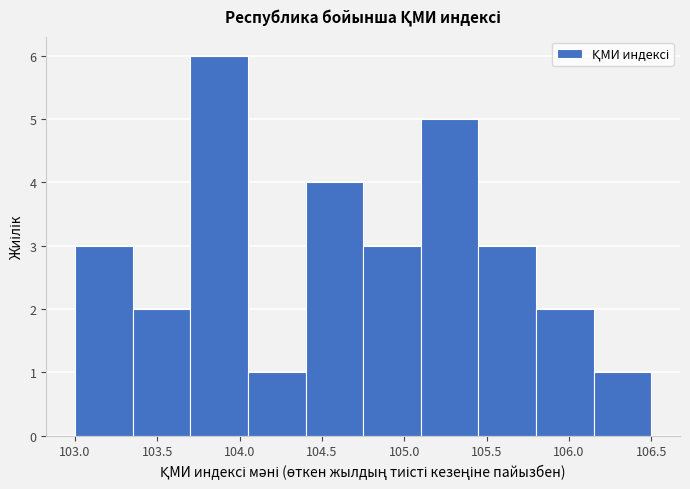

Reading left to right, list every bar in this chart as the range it spans on the x-axis followed by its height. The values are not printed on the chart, so give them approximately, as read against the axis.

103.00 to 103.35: 3
103.35 to 103.70: 2
103.70 to 104.05: 6
104.05 to 104.40: 1
104.40 to 104.75: 4
104.75 to 105.10: 3
105.10 to 105.45: 5
105.45 to 105.80: 3
105.80 to 106.15: 2
106.15 to 106.50: 1